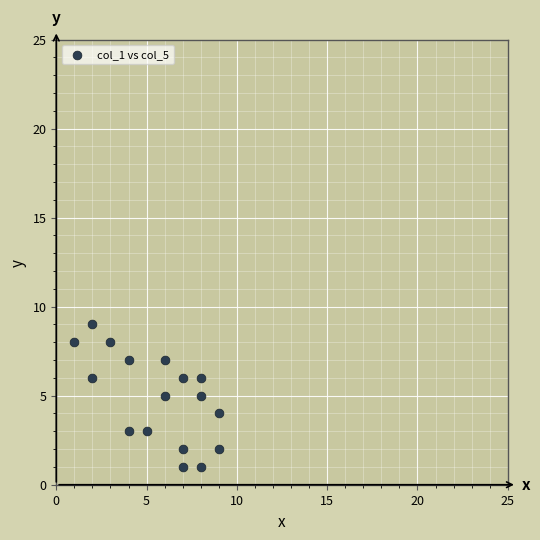

What is the range of X values (max minus min)?

8